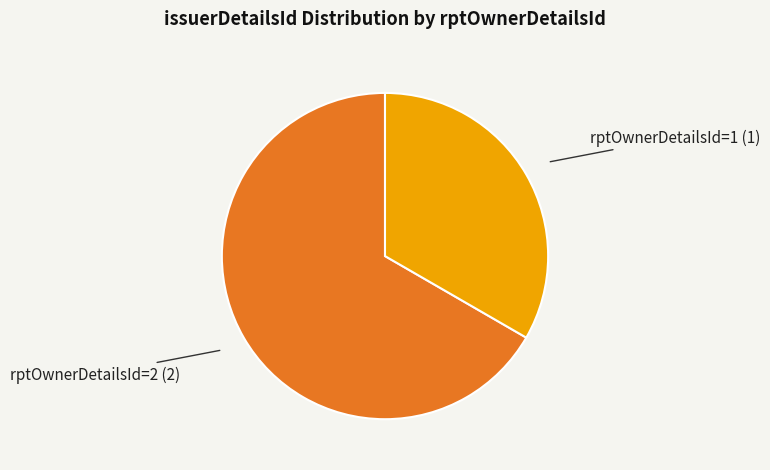

Is there any slice that represents more than half of the pie?

Yes